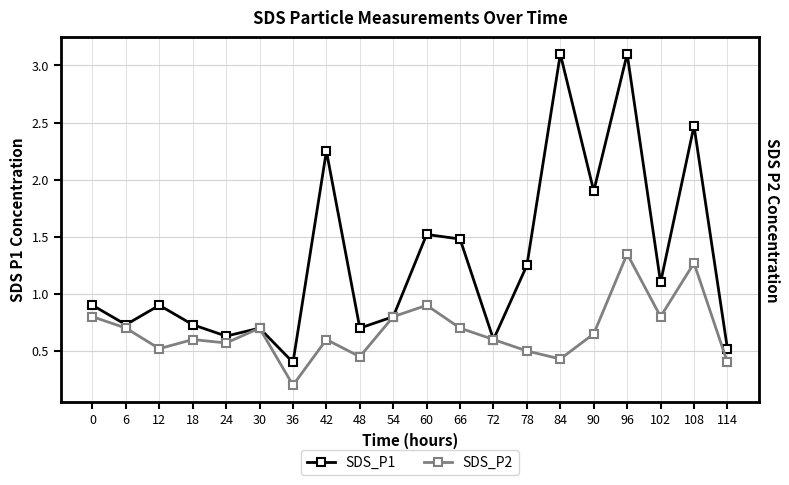

True or false: SDS_P1 and SDS_P2 intersect in this chart.

False